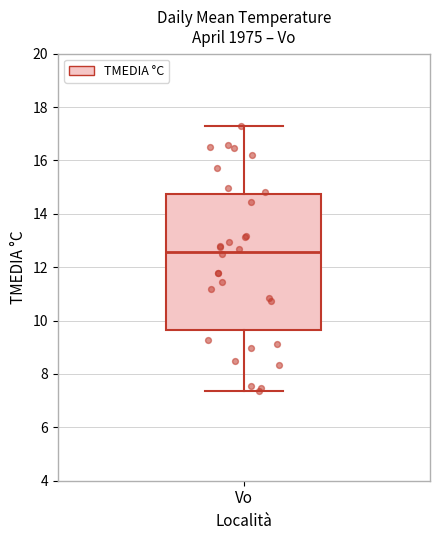

Where is the lower edge of the box for Vo on the y-axis? The values are not printed on the chart, so give them approximately, as read against the axis.

9.6